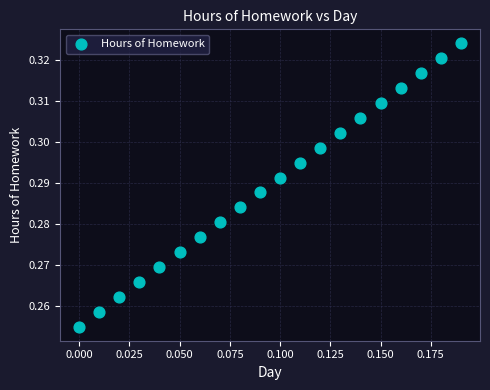

How many points are shown in the scatter plot?

20